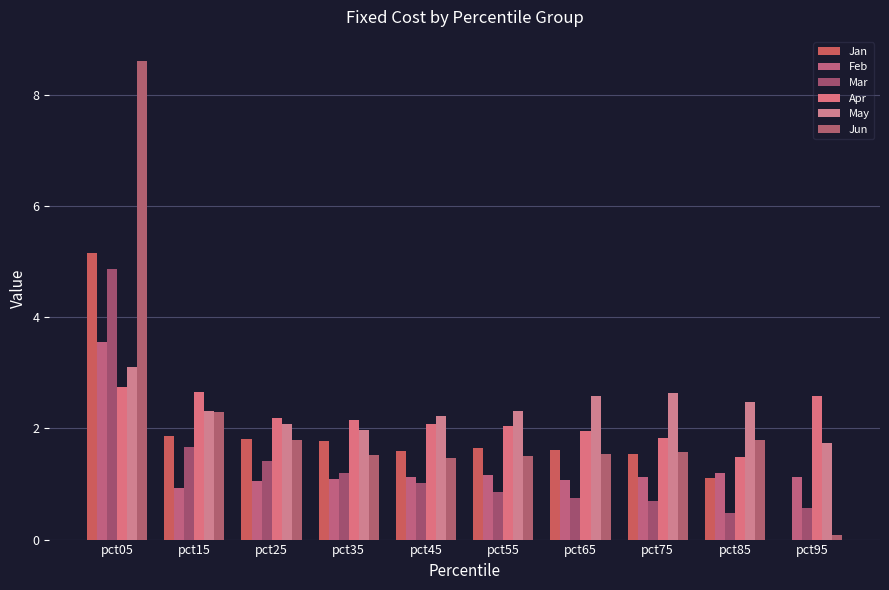

Which series has the largest total across all categories?

May